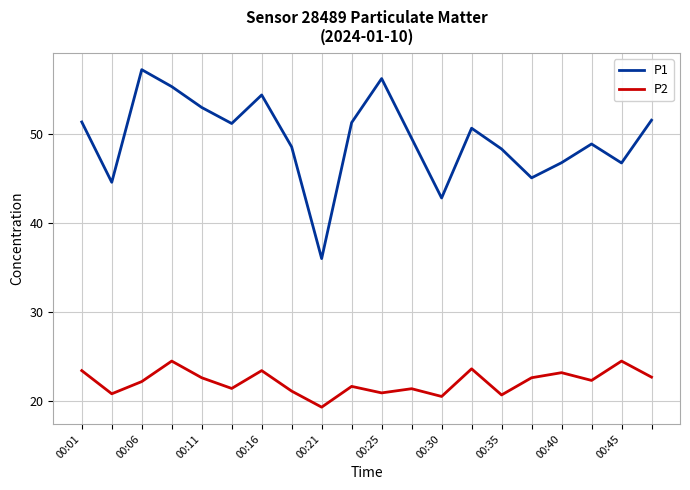

True or false: P2 and P1 intersect in this chart.

False